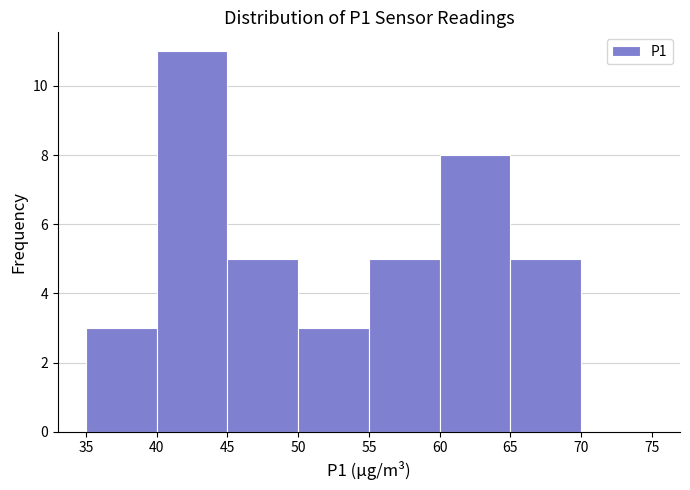

Which range on the x-axis has the tallest bar?

40 to 45